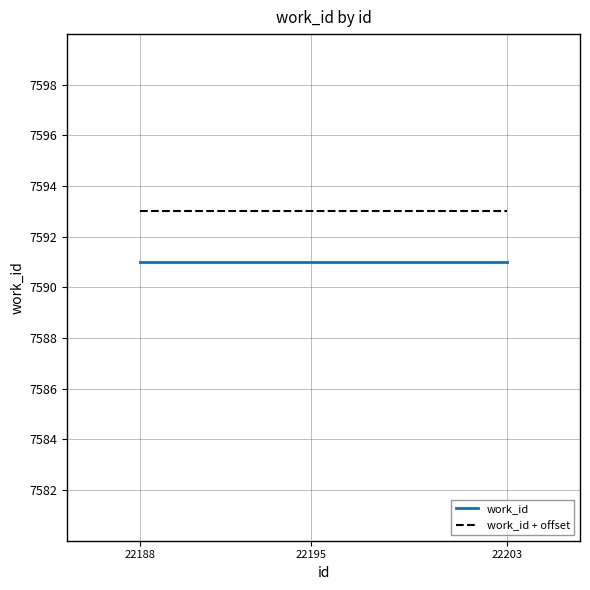

What is the average value of the work_id series?

7591